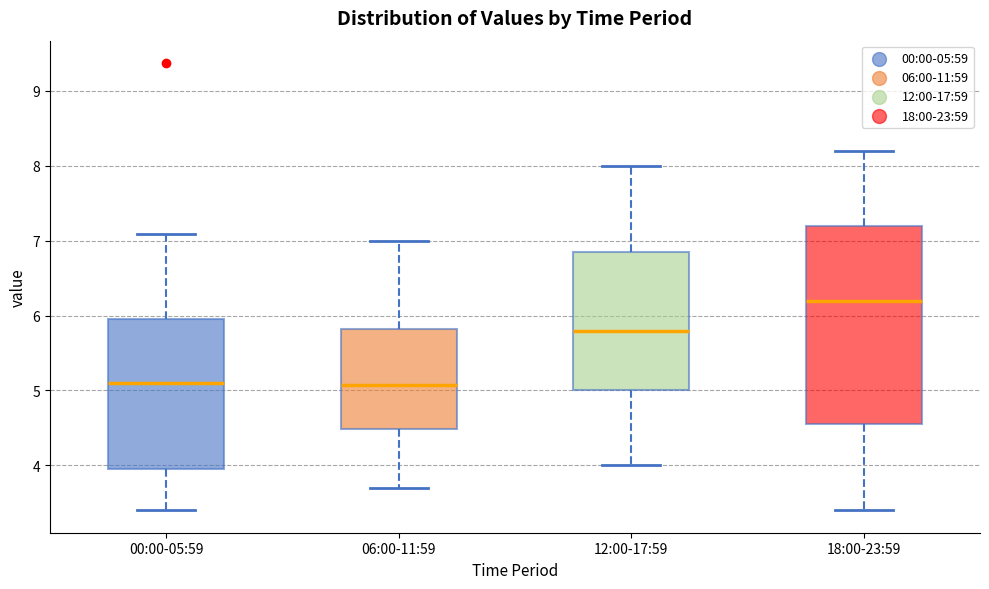

Where does the lower whisker of the box for 12:00-17:59 end on the y-axis? The values are not printed on the chart, so give them approximately, as read against the axis.

4.0